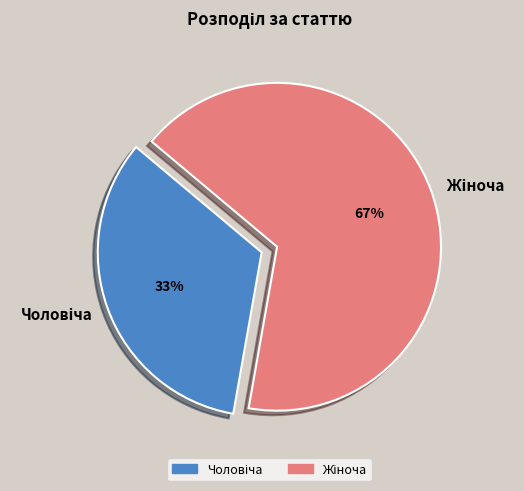

Count the number of slices in the pie.

2